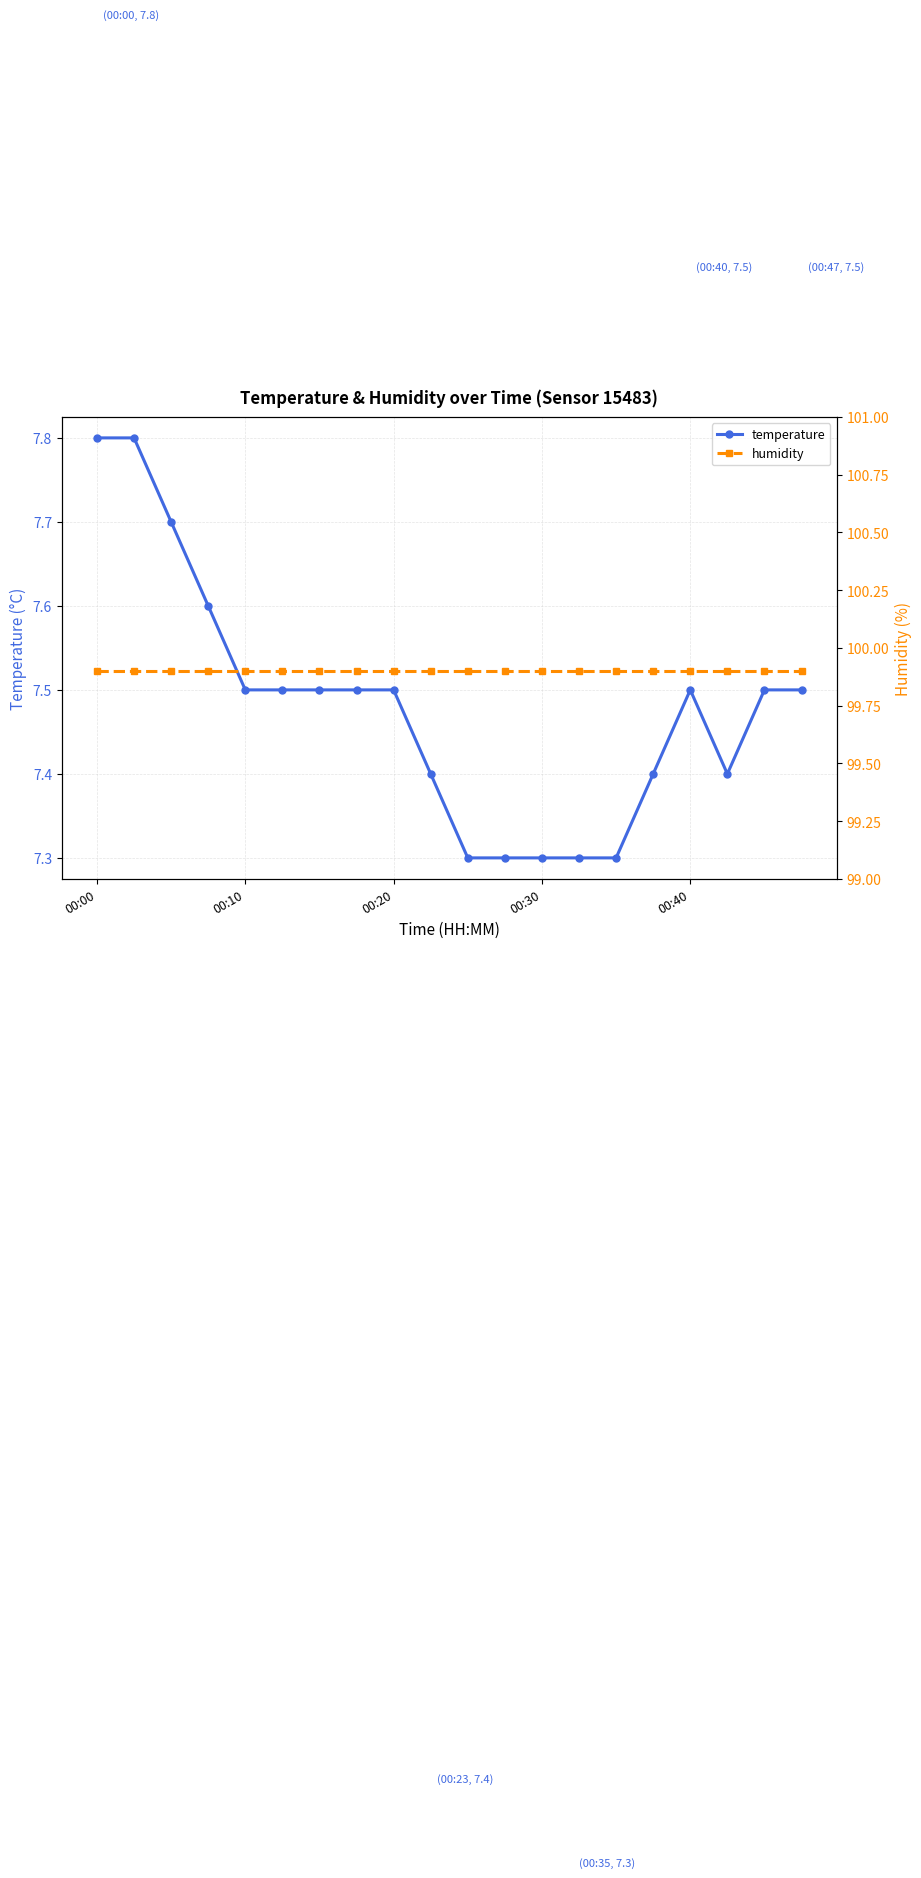

The value of temperature at 5 is 7.5. True or false?

True